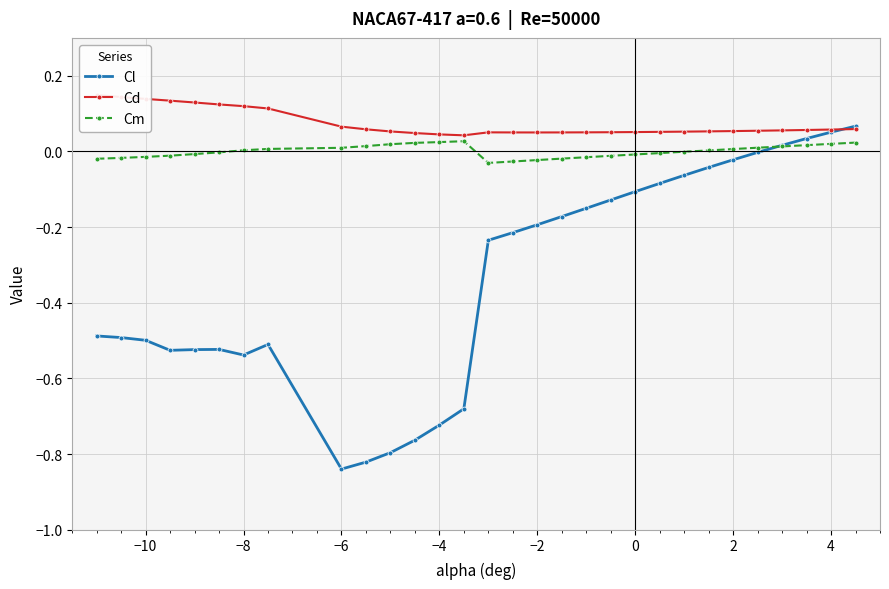

True or false: Cm has more than 0 points higher than both neighbors.

True